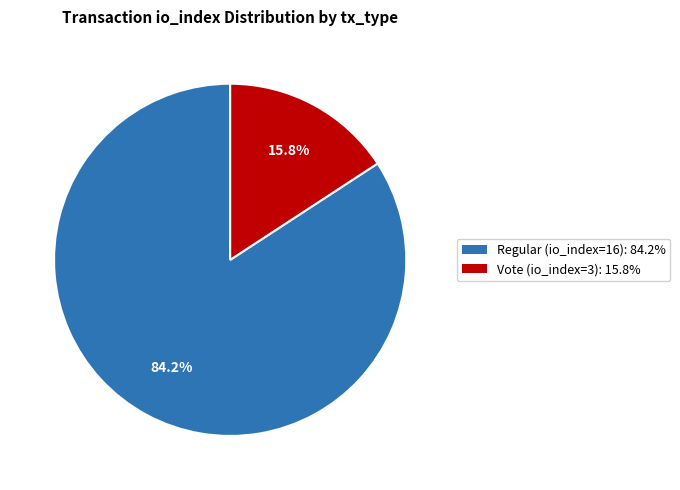

Between Regular (io_index=16) and Vote (io_index=3), which is larger?

Regular (io_index=16)